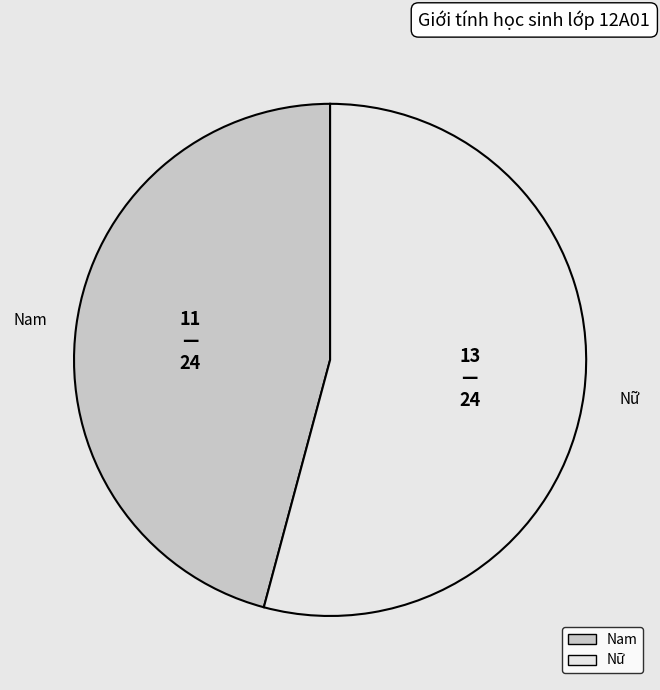

Combined, do Nam and Nữ account for over 50%?

Yes